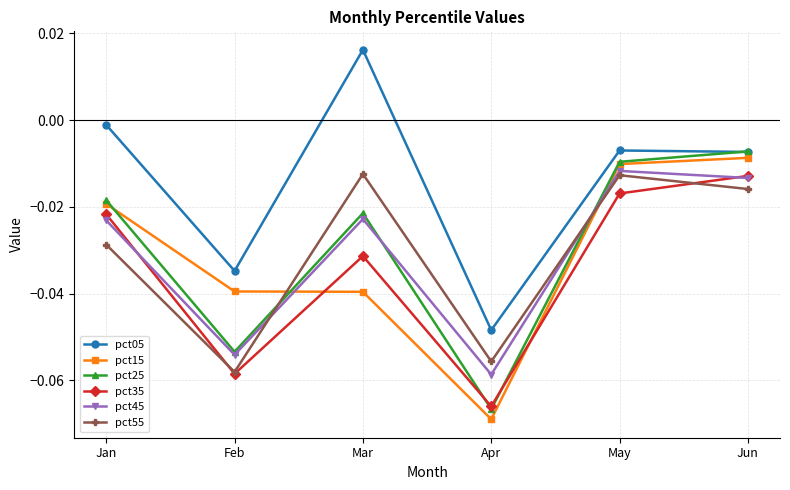

At which category does the chart reach its minimum across all series?

Apr